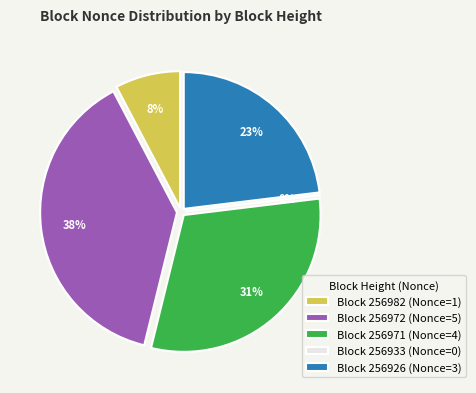

How many segments does this pie chart have?

5